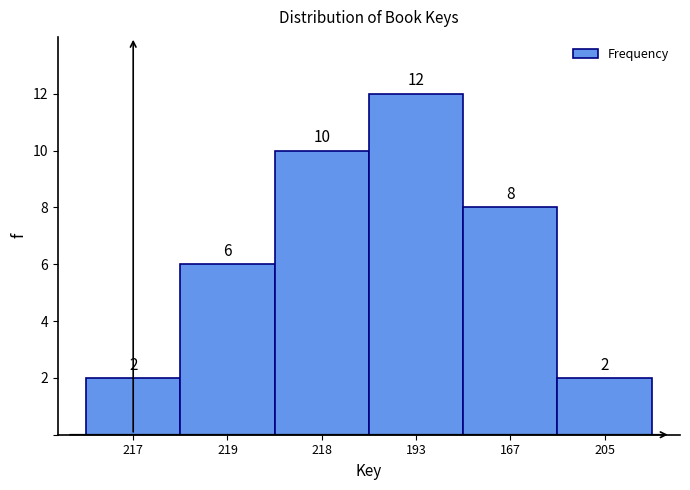

Reading left to right, list all the values displayed in this chart.

2	6	10	12	8	2